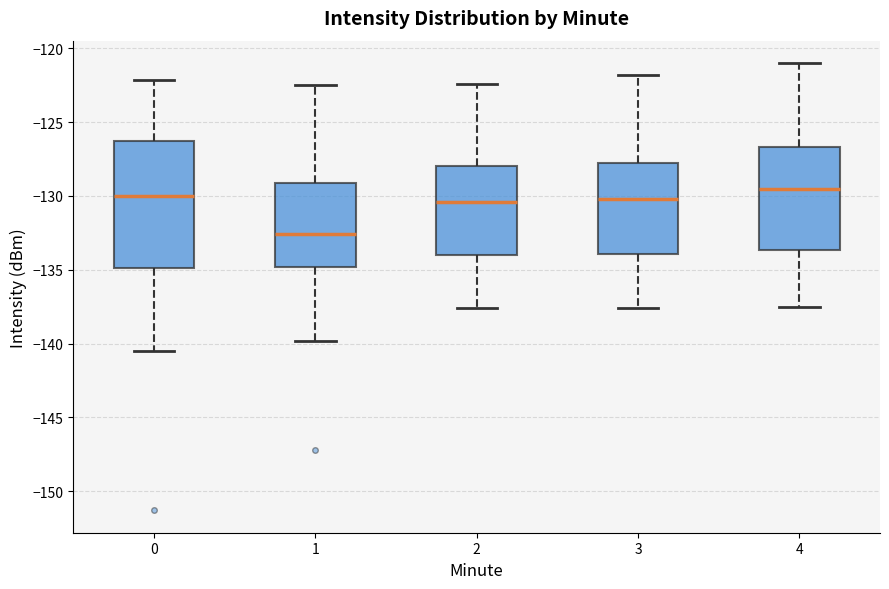

Reading left to right, read every box against the y-axis: the position of its median line, the range the box covers, and the ends of its whiskers. The values are not printed on the chart, so give them approximately, as read against the axis.

0: median -130.0, box -135.0 to -126.5, whiskers -140.5 to -122.0
1: median -132.5, box -135.0 to -129.0, whiskers -140.0 to -122.5
2: median -130.5, box -134.0 to -128.0, whiskers -137.5 to -122.5
3: median -130.0, box -134.0 to -127.5, whiskers -137.5 to -122.0
4: median -129.5, box -133.5 to -126.5, whiskers -137.5 to -121.0